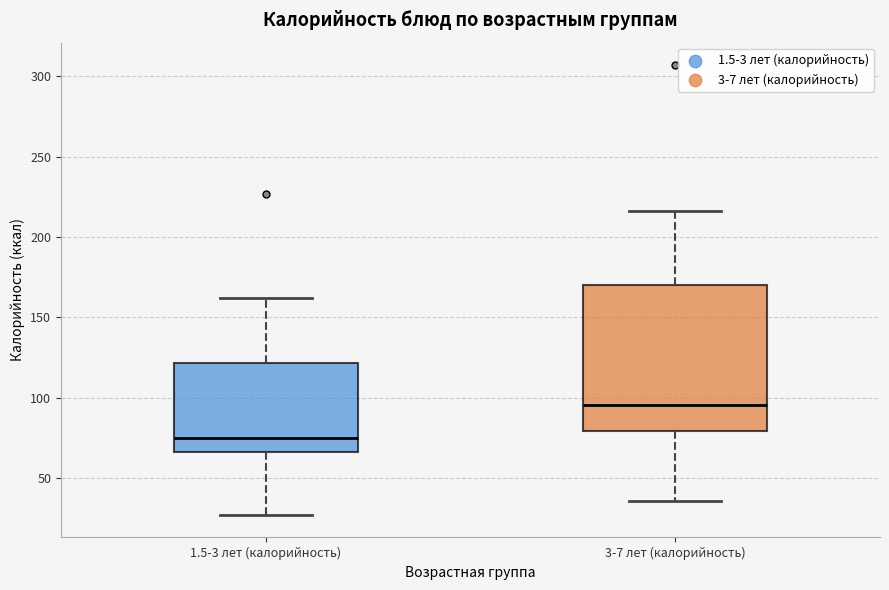

Where does the median line of the box for 1.5-3 лет (калорийность) sit on the y-axis? The values are not printed on the chart, so give them approximately, as read against the axis.

75